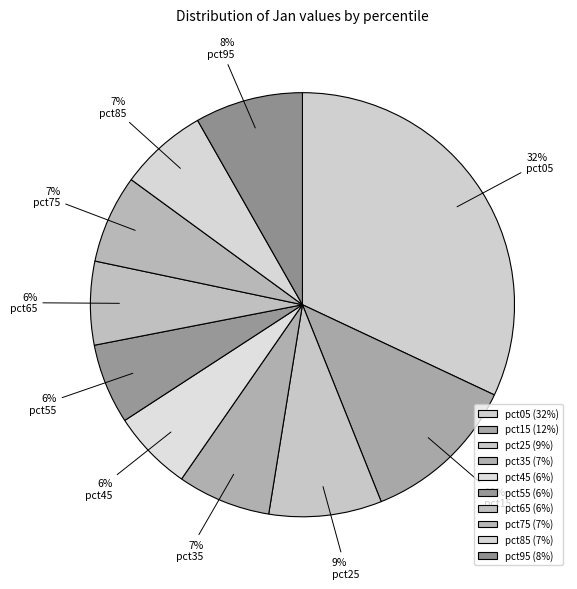

What is the change in value from pct45 to pct75?

+0.1